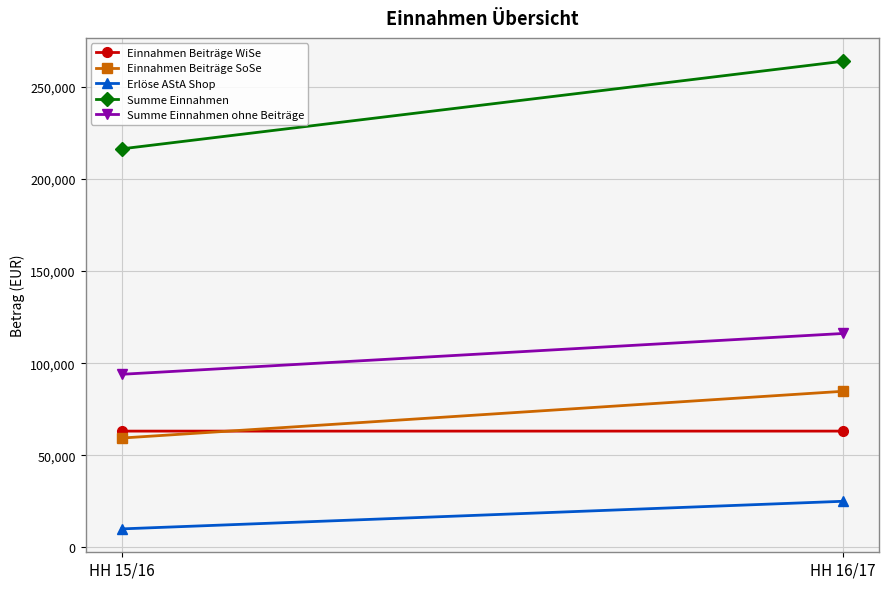

At which label does Summe Einnahmen reach its minimum?

HH 15/16